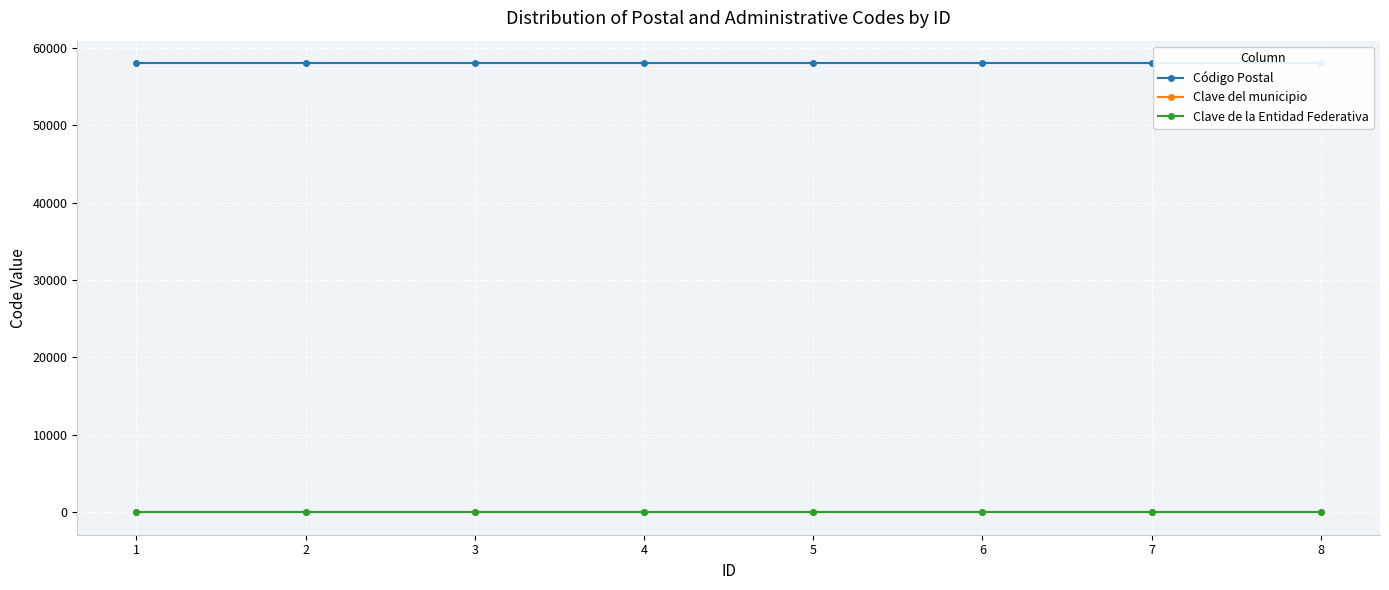

List the labels in order of Clave de la Entidad Federativa value, largest first.

1, 2, 3, 4, 5, 6, 7, 8